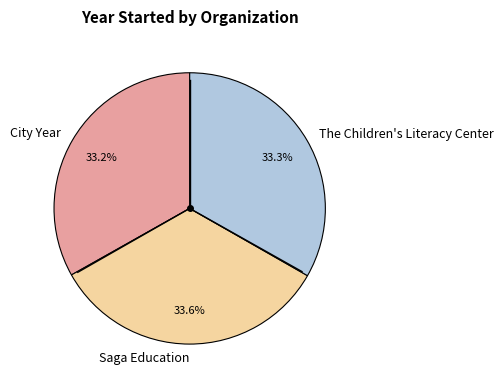

The Saga Education slice represents 19% of the pie. True or false?

False